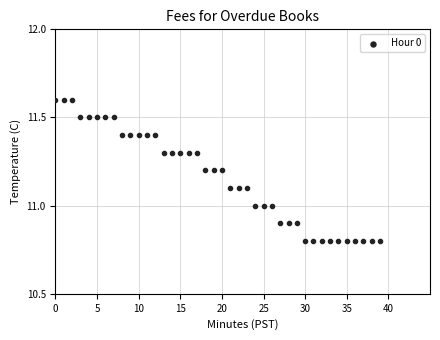

How many points are shown in the scatter plot?

40